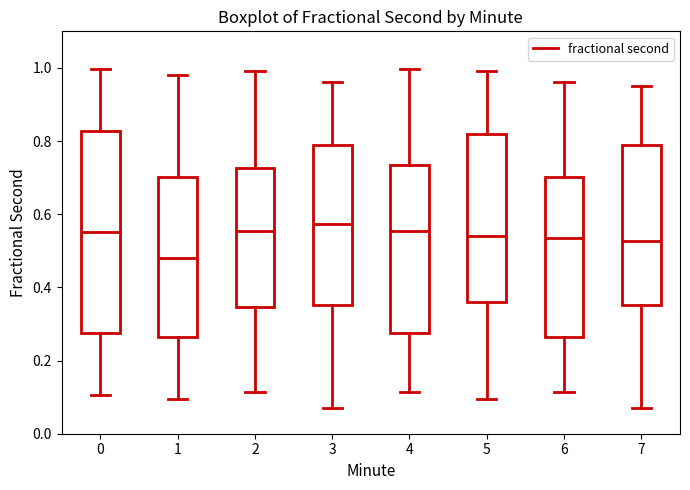

Reading left to right, transcribe this box plot: for each box, give where its median line is, the range the box spans, and where its two whiskers end, as read against the y-axis. The values are not printed on the chart, so give them approximately, as read against the axis.

0: median 0.56, box 0.28 to 0.82, whiskers 0.10 to 1.00
1: median 0.48, box 0.26 to 0.70, whiskers 0.10 to 0.98
2: median 0.56, box 0.34 to 0.72, whiskers 0.12 to 1.00
3: median 0.58, box 0.36 to 0.78, whiskers 0.08 to 0.96
4: median 0.56, box 0.28 to 0.74, whiskers 0.12 to 1.00
5: median 0.54, box 0.36 to 0.82, whiskers 0.10 to 1.00
6: median 0.54, box 0.26 to 0.70, whiskers 0.12 to 0.96
7: median 0.52, box 0.36 to 0.78, whiskers 0.08 to 0.96